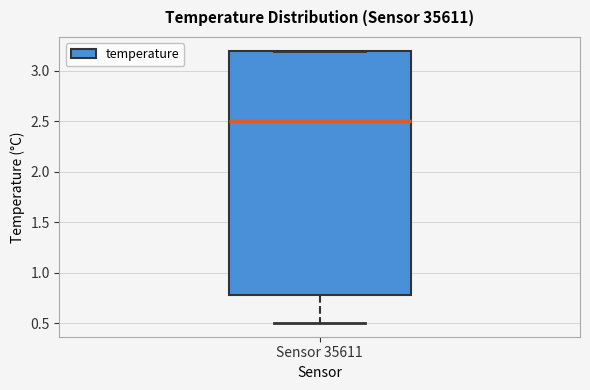

Transcribe this box plot: give where the median line is, the range the box spans, and where the two whiskers end, as read against the y-axis. The values are not printed on the chart, so give them approximately, as read against the axis.

median 2.5, box 0.8 to 3.2, whiskers 0.5 to 3.2